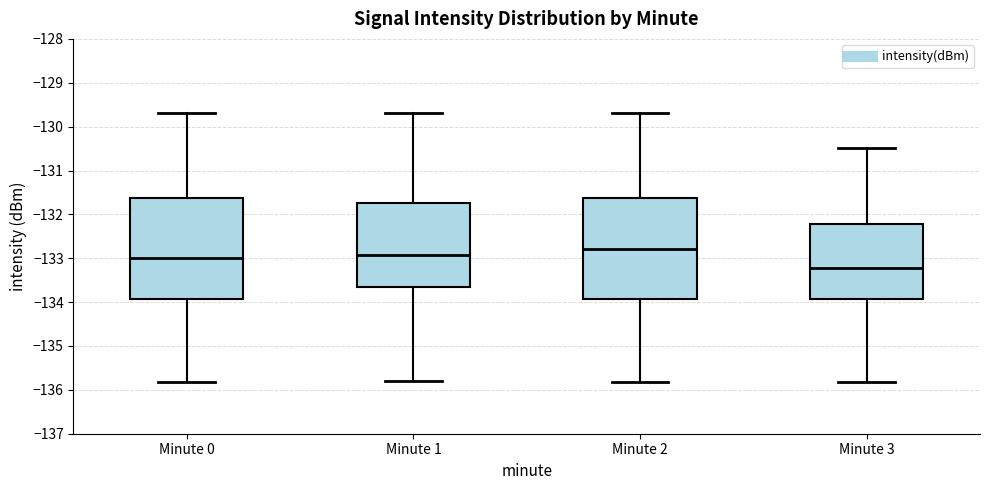

Where is the upper edge of the box for Minute 1 on the y-axis? The values are not printed on the chart, so give them approximately, as read against the axis.

-131.7